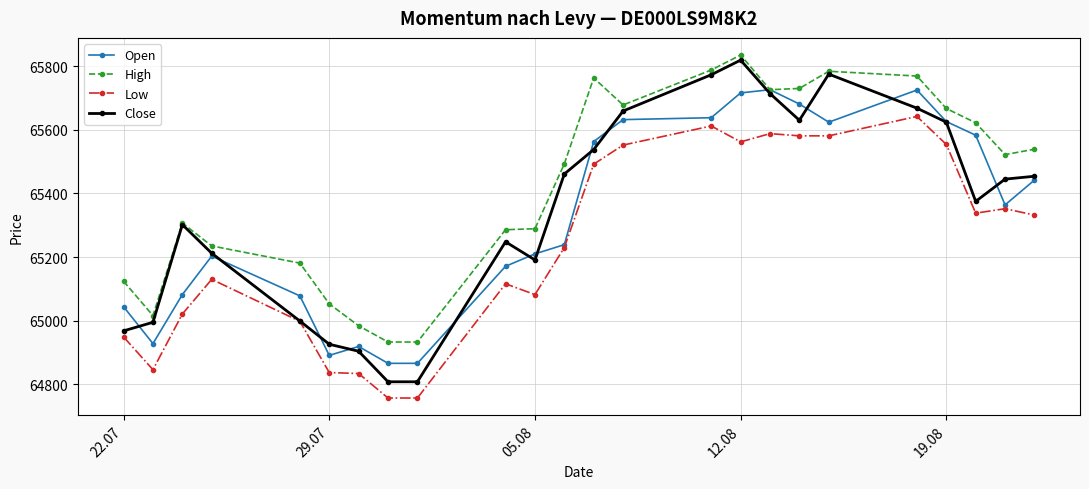

Which series has the largest range (max minus min)?

Close